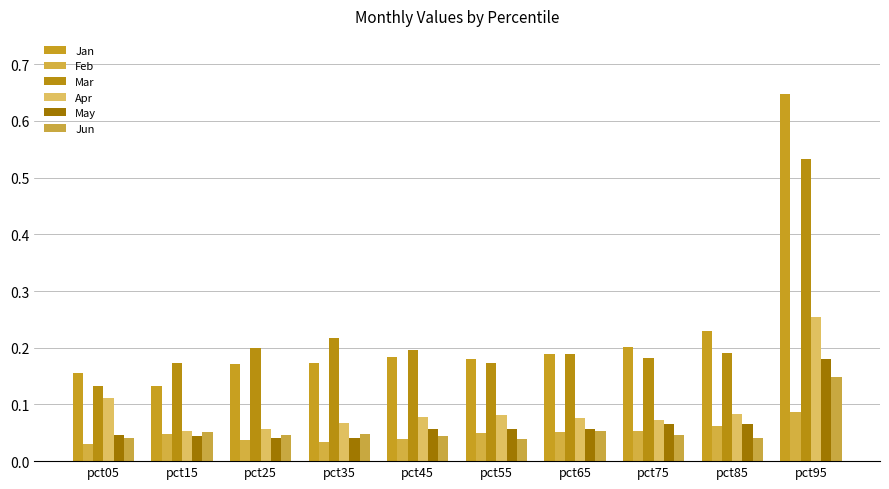

Does the chart contain any negative values?

No